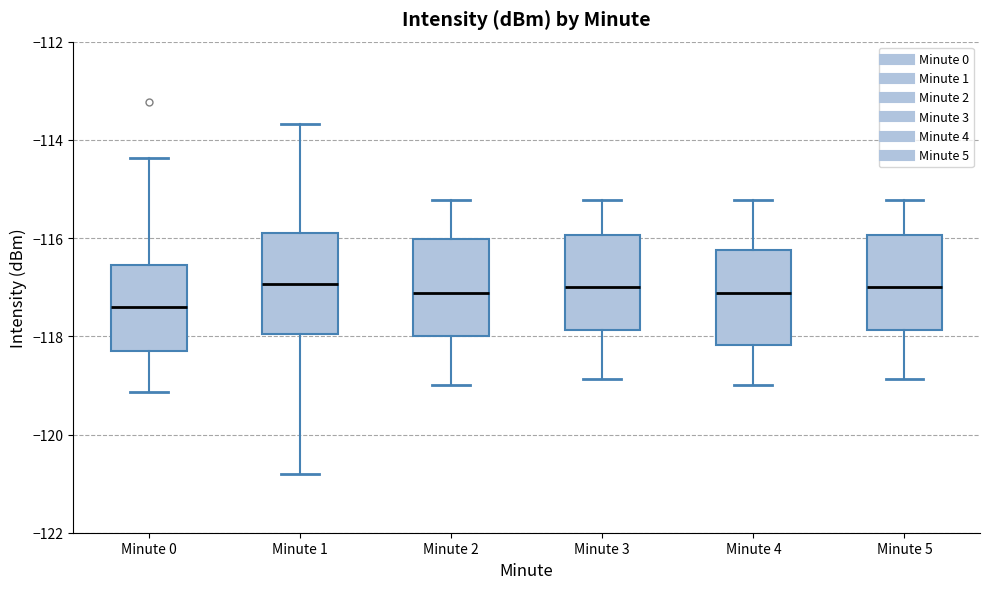

Which box has the lowest median line?

Minute 0